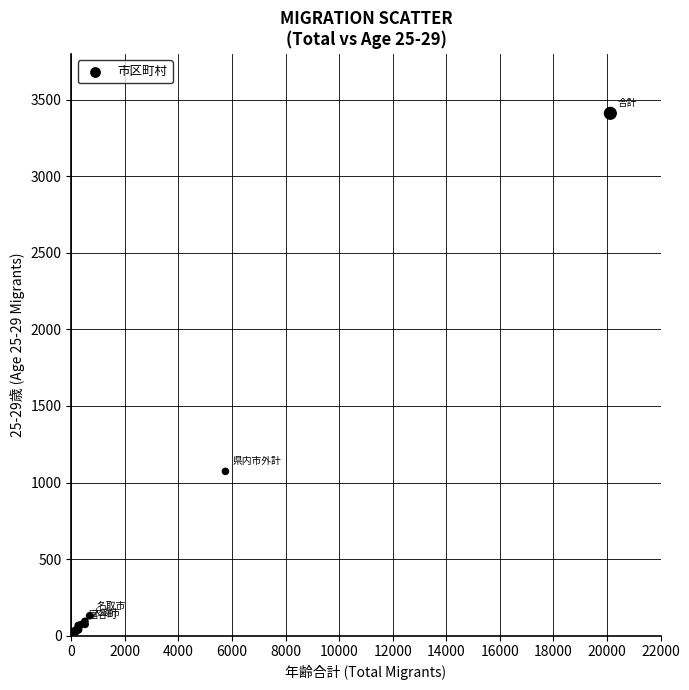

What Y value in the scatter plot is closest to 1707?

1073